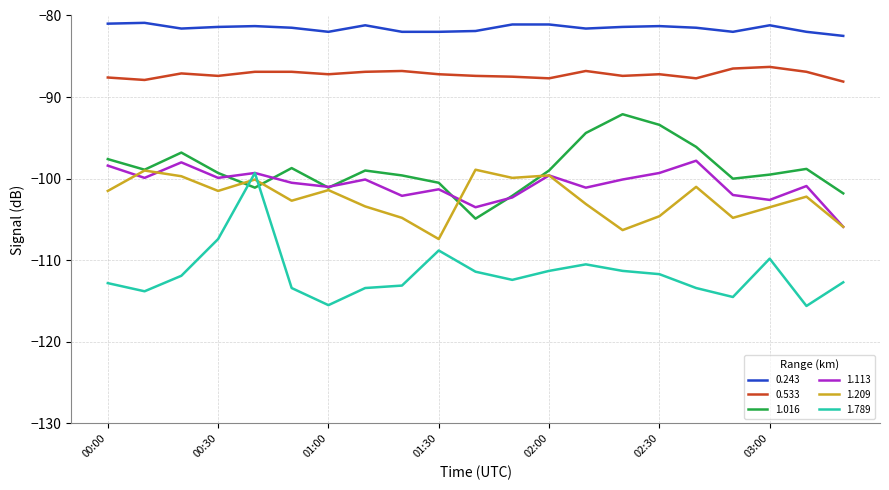

Which series has the largest total across all categories?

0.243